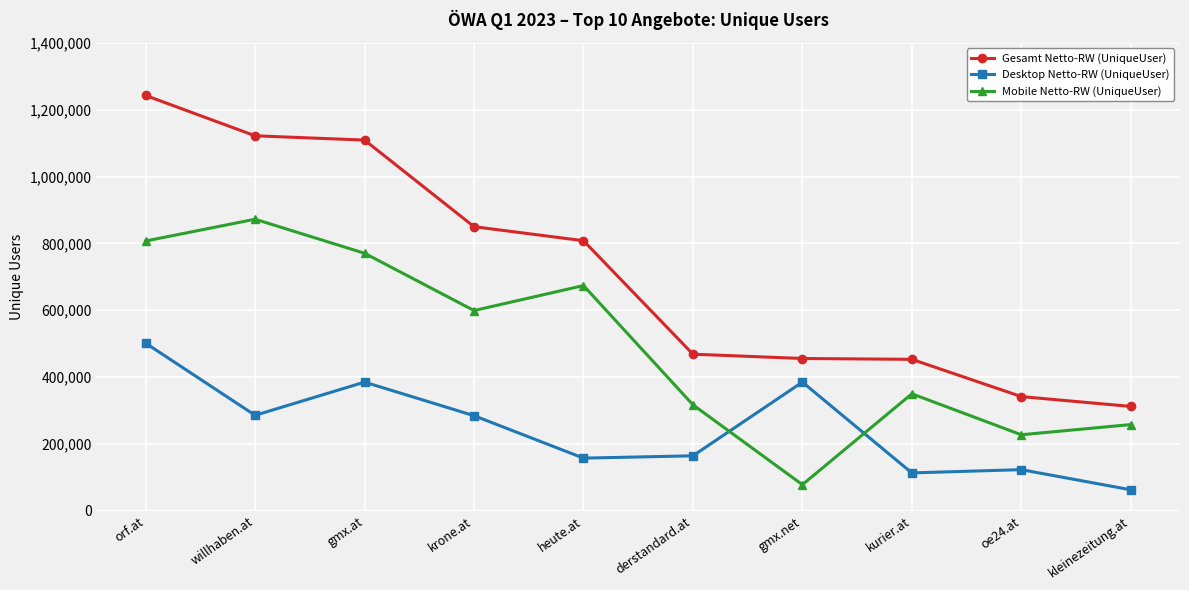

How many lines are shown in the chart?

3